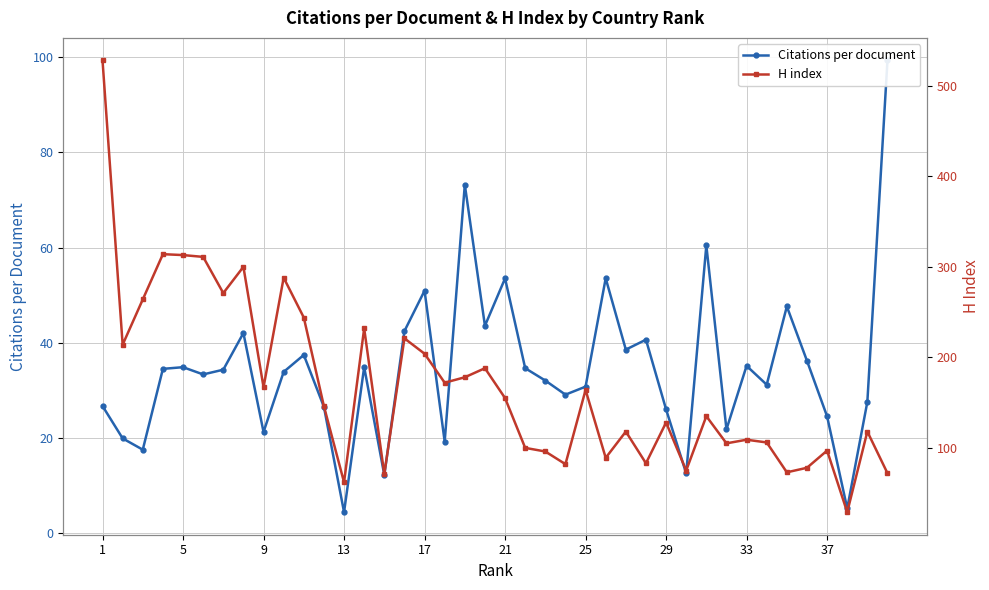

In H index, how many points are higher than both neighbors (excluding endpoints)?

13